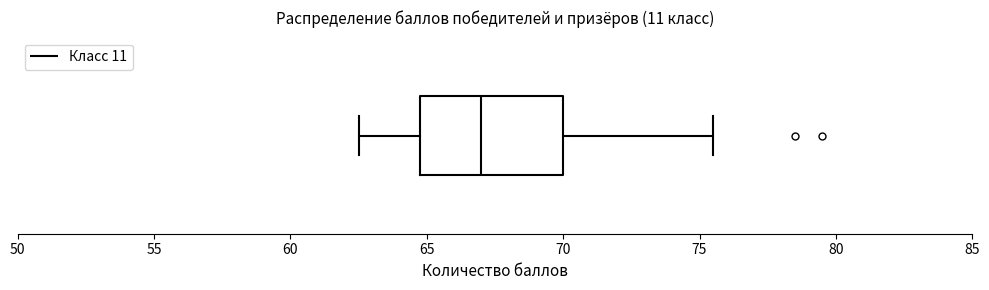

Transcribe this box plot: give where the median line is, the range the box spans, and where the two whiskers end, as read against the x-axis. The values are not printed on the chart, so give them approximately, as read against the axis.

median 67.0, box 65.0 to 70.0, whiskers 62.5 to 75.5